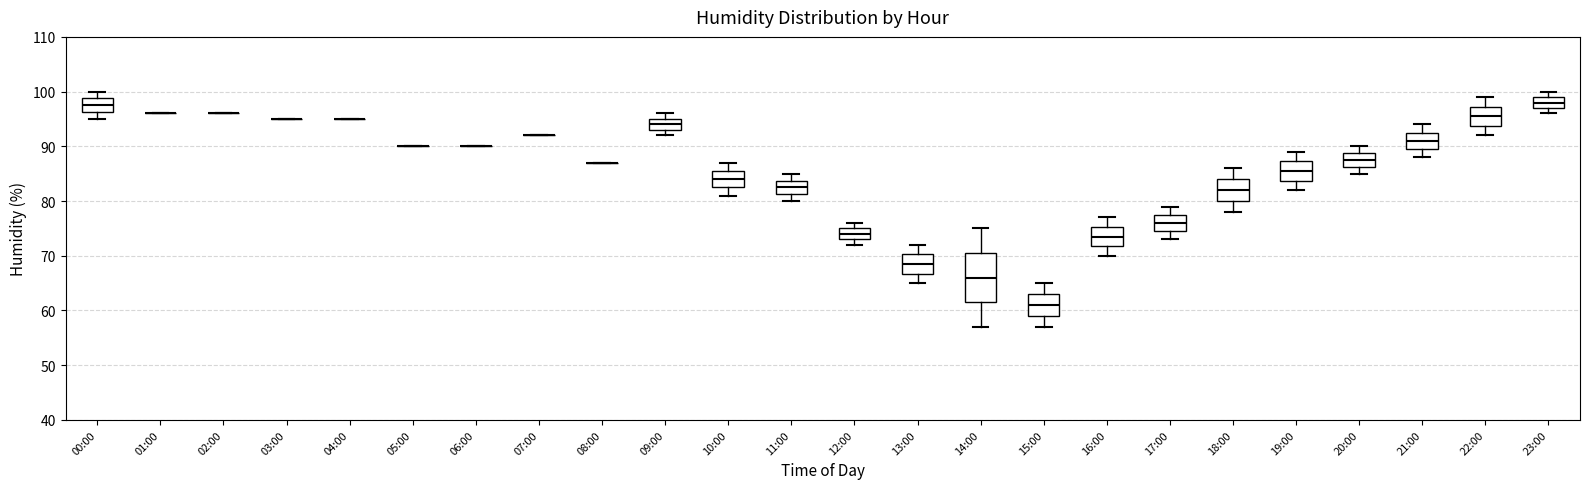

Reading left to right, transcribe this box plot: for each box, give where its median line is, the range the box spans, and where its two whiskers end, as read against the y-axis. The values are not printed on the chart, so give them approximately, as read against the axis.

00:00: median 98, box 96 to 99, whiskers 95 to 100
01:00: box collapsed to a line at 96, whiskers 96 to 96
02:00: box collapsed to a line at 96, whiskers 96 to 96
03:00: box collapsed to a line at 95, whiskers 95 to 95
04:00: box collapsed to a line at 95, whiskers 95 to 95
05:00: box collapsed to a line at 90, whiskers 90 to 90
06:00: box collapsed to a line at 90, whiskers 90 to 90
07:00: box collapsed to a line at 92, whiskers 92 to 92
08:00: box collapsed to a line at 87, whiskers 87 to 87
09:00: median 94, box 93 to 95, whiskers 92 to 96
10:00: median 84, box 83 to 86, whiskers 81 to 87
11:00: median 83, box 81 to 84, whiskers 80 to 85
12:00: median 74, box 73 to 75, whiskers 72 to 76
13:00: median 69, box 67 to 70, whiskers 65 to 72
14:00: median 66, box 62 to 71, whiskers 57 to 75
15:00: median 61, box 59 to 63, whiskers 57 to 65
16:00: median 74, box 72 to 75, whiskers 70 to 77
17:00: median 76, box 75 to 78, whiskers 73 to 79
18:00: median 82, box 80 to 84, whiskers 78 to 86
19:00: median 86, box 84 to 87, whiskers 82 to 89
20:00: median 88, box 86 to 89, whiskers 85 to 90
21:00: median 91, box 90 to 93, whiskers 88 to 94
22:00: median 96, box 94 to 97, whiskers 92 to 99
23:00: median 98, box 97 to 99, whiskers 96 to 100